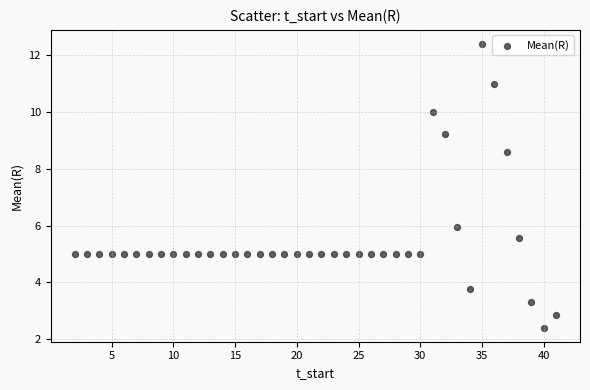

What Y value in the scatter plot is closest to 7?

6.0